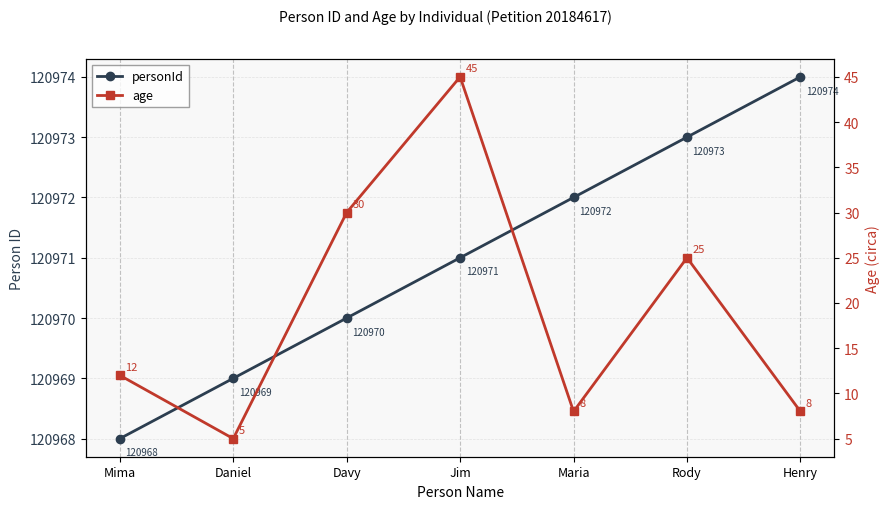

True or false: personId and age cross at least once.

False